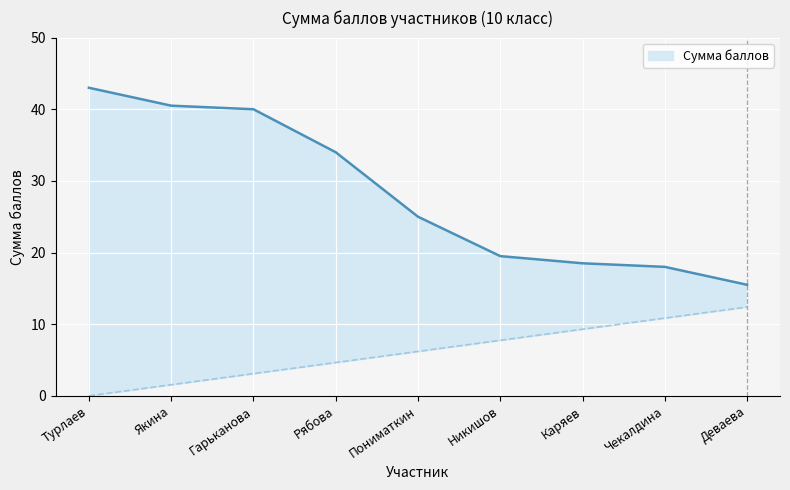

What is the label of the 5th point from the right?

Пониматкин